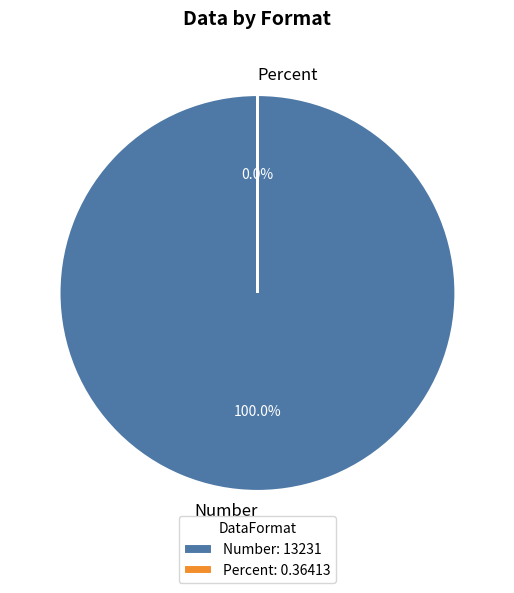

What is the change in value from Number to Percent?

-13230.6